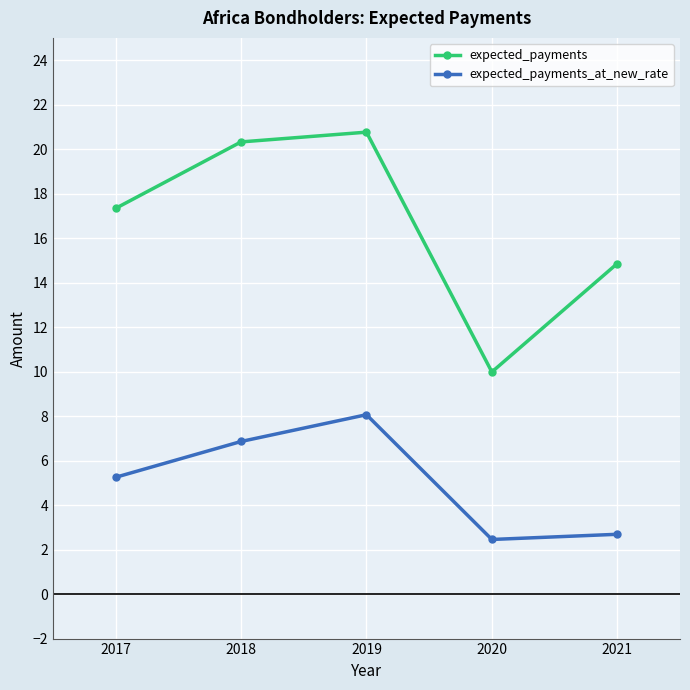

At 2019, list the series in order from smallest to largest.

expected_payments_at_new_rate, expected_payments